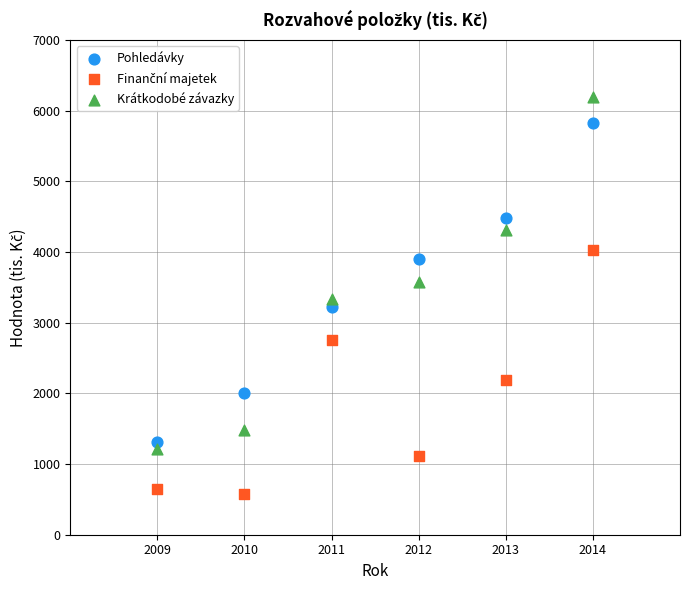

Which series contains the highest Y value?

Krátkodobé závazky